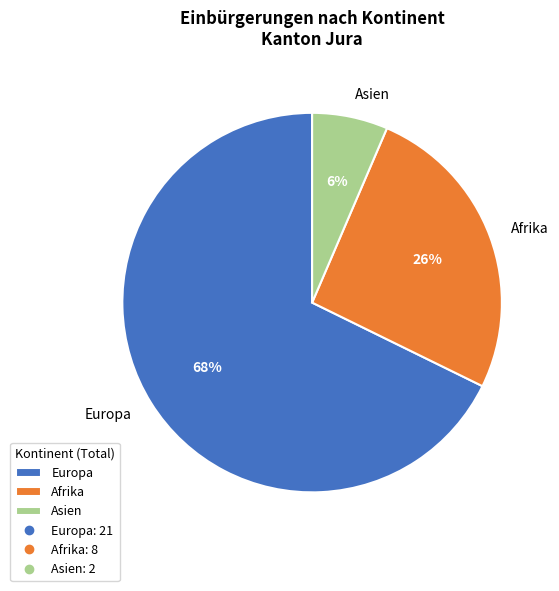

Count the number of slices in the pie.

3